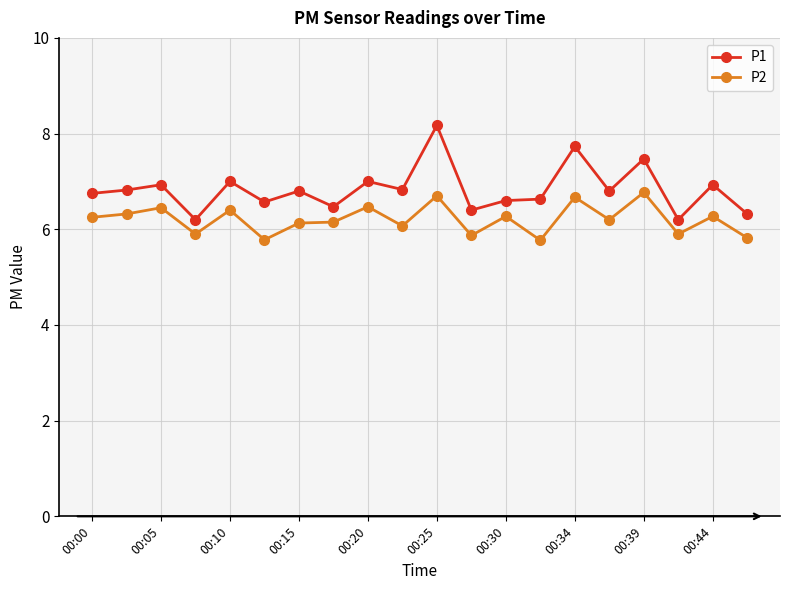

What is the smallest value displayed?

5.8